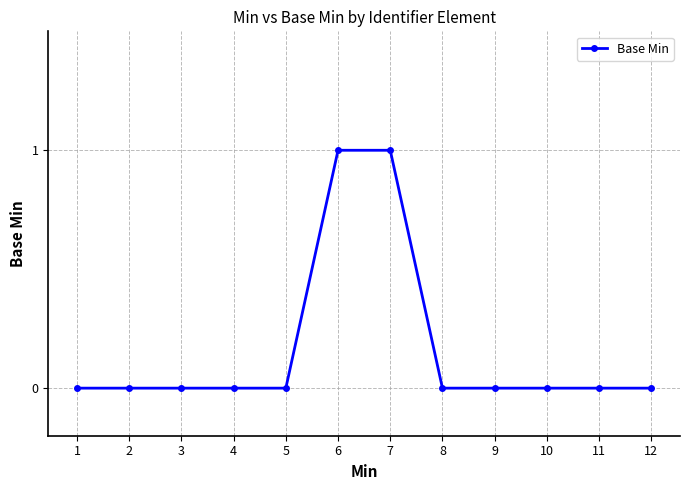

Reading left to right, extract all data points from this chart.

1=0	2=0	3=0	4=0	5=0	6=1	7=1	8=0	9=0	10=0	11=0	12=0